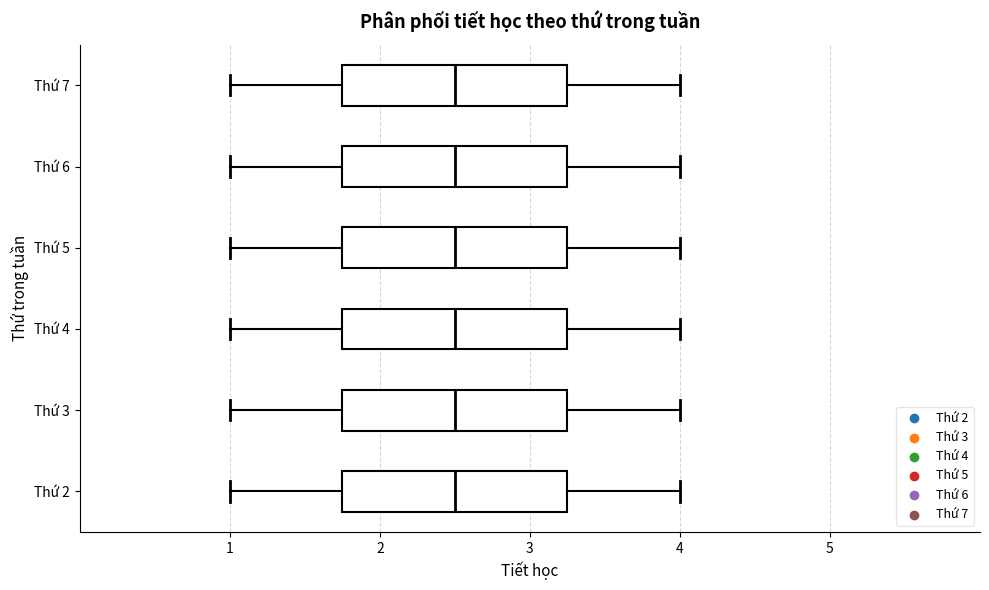

Reading bottom to top, transcribe this box plot: for each box, give where its median line is, the range the box spans, and where its two whiskers end, as read against the x-axis. The values are not printed on the chart, so give them approximately, as read against the axis.

Thứ 2: median 2.5, box 1.8 to 3.3, whiskers 1.0 to 4.0
Thứ 3: median 2.5, box 1.8 to 3.3, whiskers 1.0 to 4.0
Thứ 4: median 2.5, box 1.8 to 3.3, whiskers 1.0 to 4.0
Thứ 5: median 2.5, box 1.8 to 3.3, whiskers 1.0 to 4.0
Thứ 6: median 2.5, box 1.8 to 3.3, whiskers 1.0 to 4.0
Thứ 7: median 2.5, box 1.8 to 3.3, whiskers 1.0 to 4.0